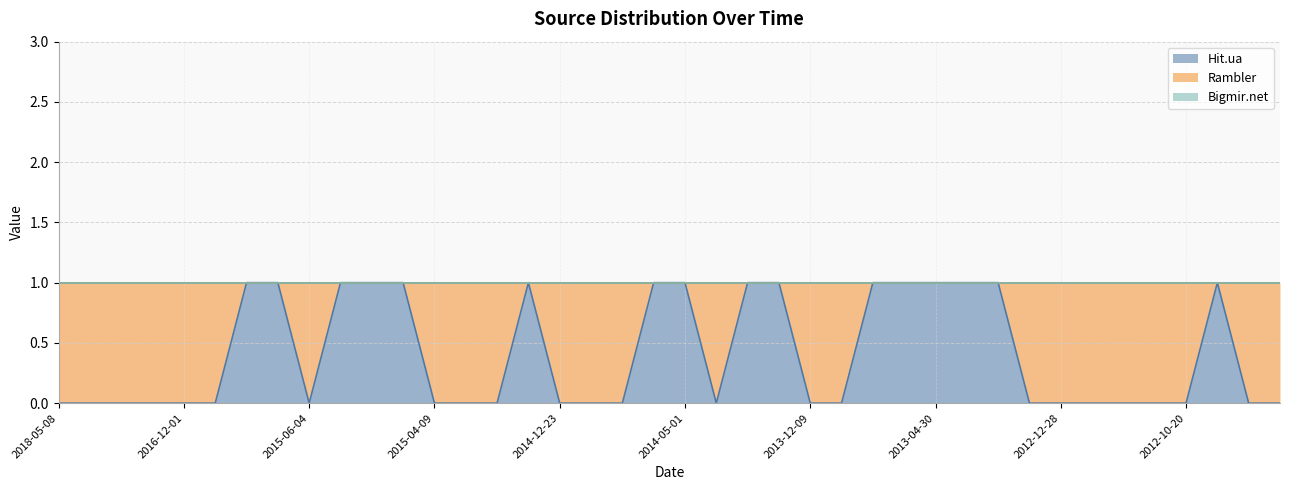

Reading left to right, transcribe all the data shown in this chart.

Hit.ua: 2018-05-08=0	2018-01-27=0	2017-06-16=0	2016-12-12=0	2016-12-01=0	2016-06-30=0	2015-10-20=1	2015-09-08=1	2015-06-04=0	2015-04-21=1	2015-04-19=1	2015-04-12=1	2015-04-09=0	2015-03-30=0	2015-03-19=0	2015-02-01=1	2014-12-23=0	2014-11-27=0	2014-10-26=0	2014-06-09=1	2014-05-01=1	2014-04-29=0	2014-02-05=1	2014-02-02=1	2013-12-09=0	2013-08-13=0	2013-08-02=1	2013-07-23=1	2013-04-30=1	2013-03-27=1	2013-03-17=1	2013-01-07=0	2012-12-28=0	2012-12-17=0	2012-11-27=0	2012-10-26=0	2012-10-20=0	2012-10-05=1	2012-09-30=0	2012-08-09=0
Rambler: 2018-05-08=1	2018-01-27=1	2017-06-16=1	2016-12-12=1	2016-12-01=1	2016-06-30=1	2015-10-20=0	2015-09-08=0	2015-06-04=1	2015-04-21=0	2015-04-19=0	2015-04-12=0	2015-04-09=1	2015-03-30=1	2015-03-19=1	2015-02-01=0	2014-12-23=1	2014-11-27=1	2014-10-26=1	2014-06-09=0	2014-05-01=0	2014-04-29=1	2014-02-05=0	2014-02-02=0	2013-12-09=1	2013-08-13=1	2013-08-02=0	2013-07-23=0	2013-04-30=0	2013-03-27=0	2013-03-17=0	2013-01-07=1	2012-12-28=1	2012-12-17=1	2012-11-27=1	2012-10-26=1	2012-10-20=1	2012-10-05=0	2012-09-30=1	2012-08-09=1
Bigmir.net: 2018-05-08=0	2018-01-27=0	2017-06-16=0	2016-12-12=0	2016-12-01=0	2016-06-30=0	2015-10-20=0	2015-09-08=0	2015-06-04=0	2015-04-21=0	2015-04-19=0	2015-04-12=0	2015-04-09=0	2015-03-30=0	2015-03-19=0	2015-02-01=0	2014-12-23=0	2014-11-27=0	2014-10-26=0	2014-06-09=0	2014-05-01=0	2014-04-29=0	2014-02-05=0	2014-02-02=0	2013-12-09=0	2013-08-13=0	2013-08-02=0	2013-07-23=0	2013-04-30=0	2013-03-27=0	2013-03-17=0	2013-01-07=0	2012-12-28=0	2012-12-17=0	2012-11-27=0	2012-10-26=0	2012-10-20=0	2012-10-05=0	2012-09-30=0	2012-08-09=0